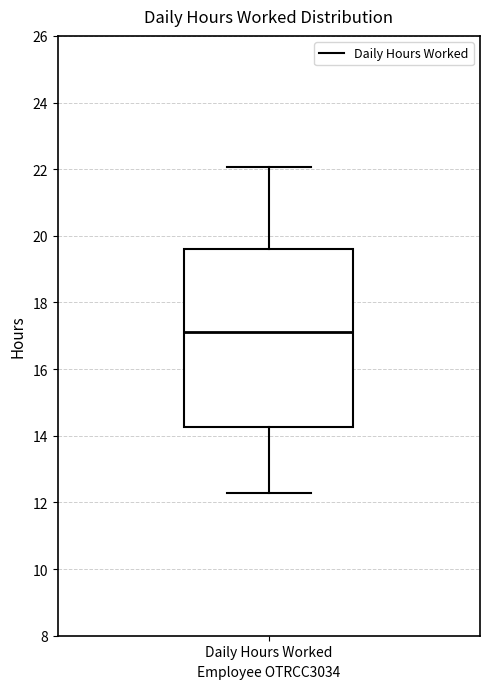

Transcribe this box plot: give where the median line is, the range the box spans, and where the two whiskers end, as read against the y-axis. The values are not printed on the chart, so give them approximately, as read against the axis.

median 17.2, box 14.2 to 19.6, whiskers 12.2 to 22.0